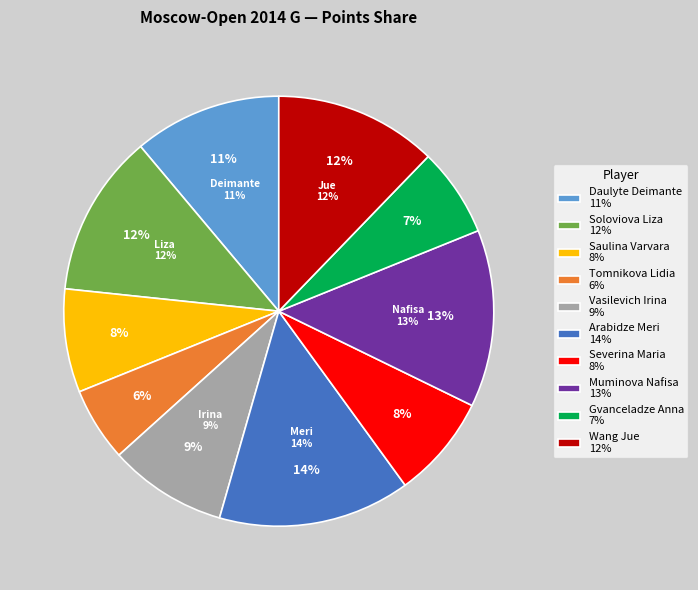

Which slice is the largest?

Arabidze Meri